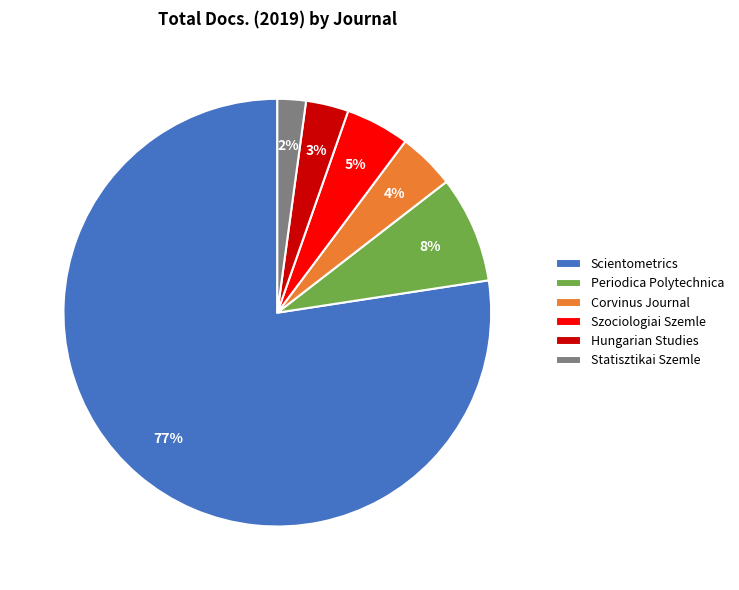

Combined, do Scientometrics and Corvinus Journal account for over 50%?

Yes